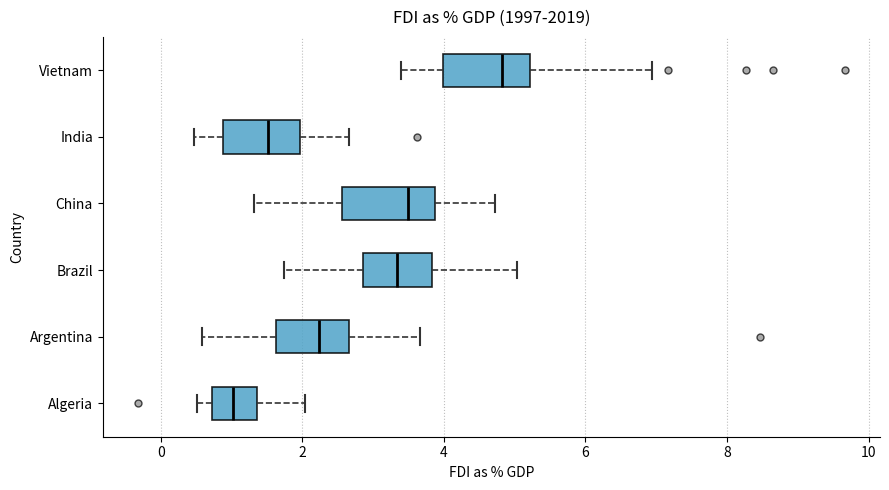

Reading bottom to top, transcribe this box plot: for each box, give where its median line is, the range the box spans, and where its two whiskers end, as read against the x-axis. The values are not printed on the chart, so give them approximately, as read against the axis.

Algeria: median 1.0, box 0.8 to 1.4, whiskers 0.6 to 2.0
Argentina: median 2.2, box 1.6 to 2.6, whiskers 0.6 to 3.6
Brazil: median 3.4, box 2.8 to 3.8, whiskers 1.8 to 5.0
China: median 3.4, box 2.6 to 3.8, whiskers 1.4 to 4.8
India: median 1.6, box 0.8 to 2.0, whiskers 0.4 to 2.6
Vietnam: median 4.8, box 4.0 to 5.2, whiskers 3.4 to 7.0